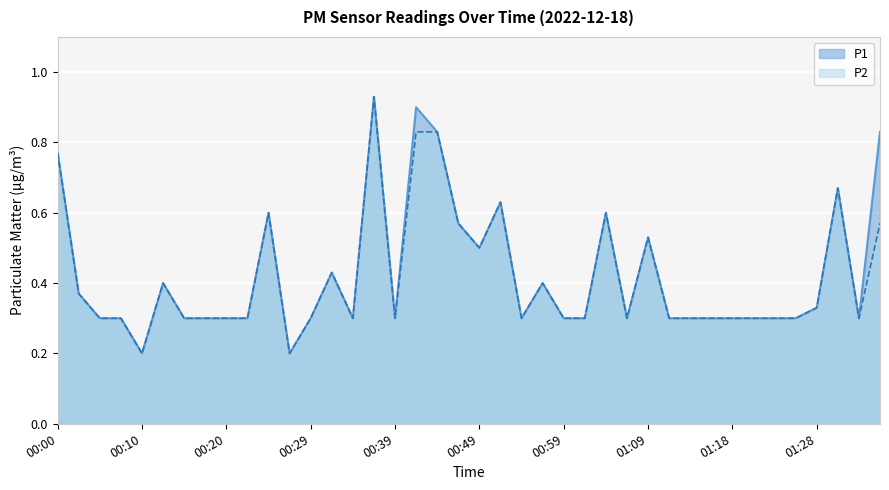

Reading left to right, list all the values displayed in this chart.

P1: 0.8	0.4	0.3	0.3	0.2	0.4	0.3	0.3	0.3	0.3	0.6	0.2	0.3	0.4	0.3	0.9	0.3	0.9	0.8	0.6	0.5	0.6	0.3	0.4	0.3	0.3	0.6	0.3	0.5	0.3	0.3	0.3	0.3	0.3	0.3	0.3	0.3	0.7	0.3	0.8
P2: 0.8	0.4	0.3	0.3	0.2	0.4	0.3	0.3	0.3	0.3	0.6	0.2	0.3	0.4	0.3	0.9	0.3	0.8	0.8	0.6	0.5	0.6	0.3	0.4	0.3	0.3	0.6	0.3	0.5	0.3	0.3	0.3	0.3	0.3	0.3	0.3	0.3	0.7	0.3	0.6